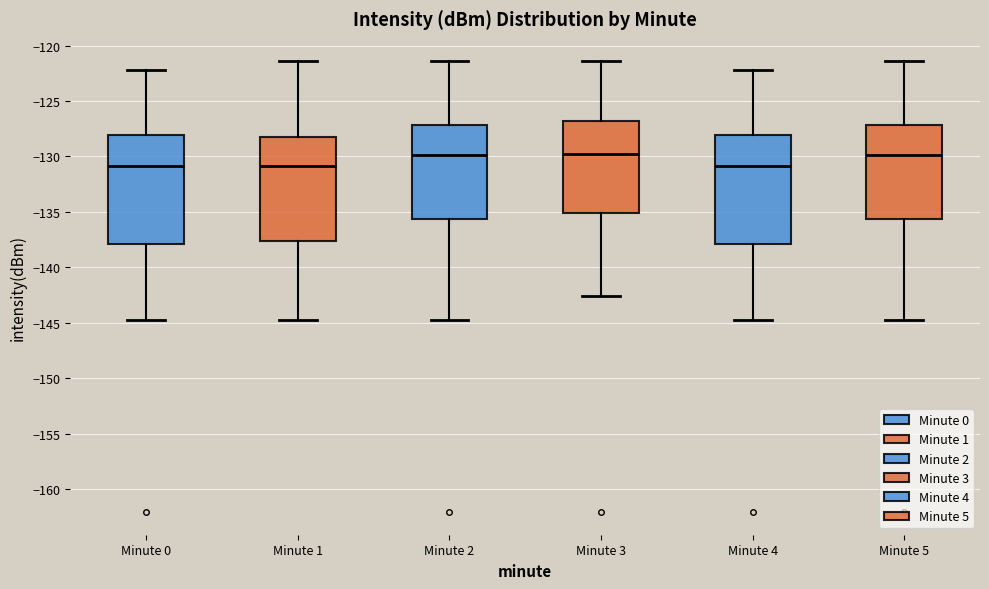

Reading left to right, read every box against the y-axis: the position of its median line, the range the box covers, and the ends of its whiskers. The values are not printed on the chart, so give them approximately, as read against the axis.

Minute 0: median -131.0, box -138.0 to -128.0, whiskers -144.5 to -122.0
Minute 1: median -131.0, box -137.5 to -128.5, whiskers -144.5 to -121.5
Minute 2: median -130.0, box -135.5 to -127.0, whiskers -144.5 to -121.5
Minute 3: median -130.0, box -135.0 to -127.0, whiskers -142.5 to -121.5
Minute 4: median -131.0, box -138.0 to -128.0, whiskers -144.5 to -122.0
Minute 5: median -130.0, box -135.5 to -127.0, whiskers -144.5 to -121.5